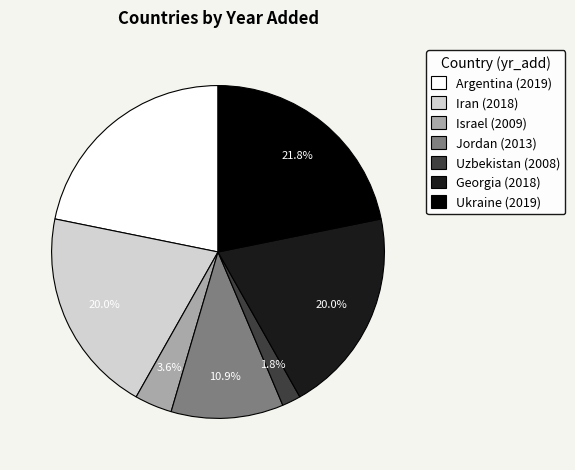

Is there a majority slice in this chart?

No